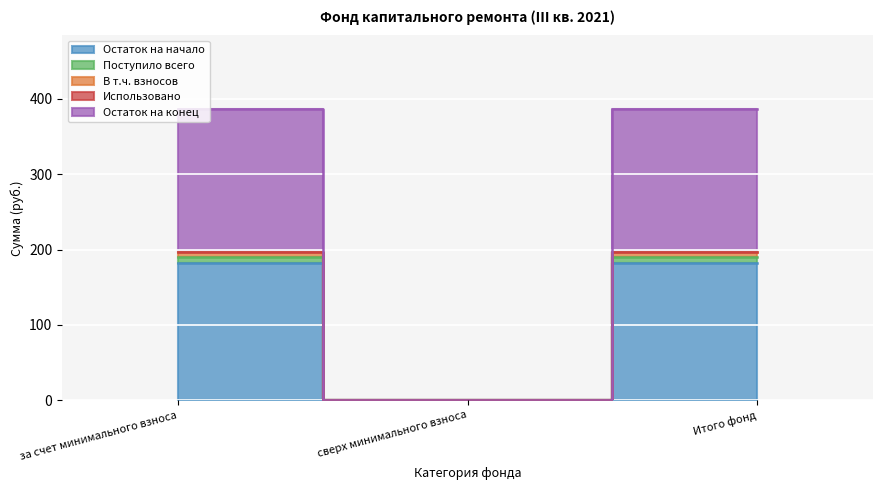

What is the maximum value shown in the chart?

386.6